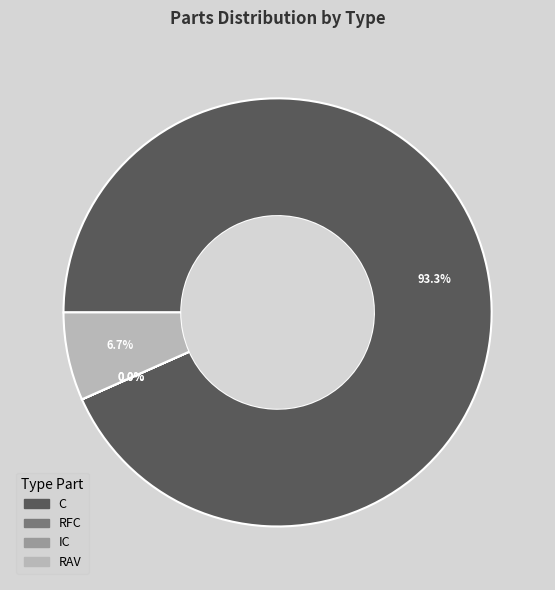

Which has a higher value, C or RAV?

C